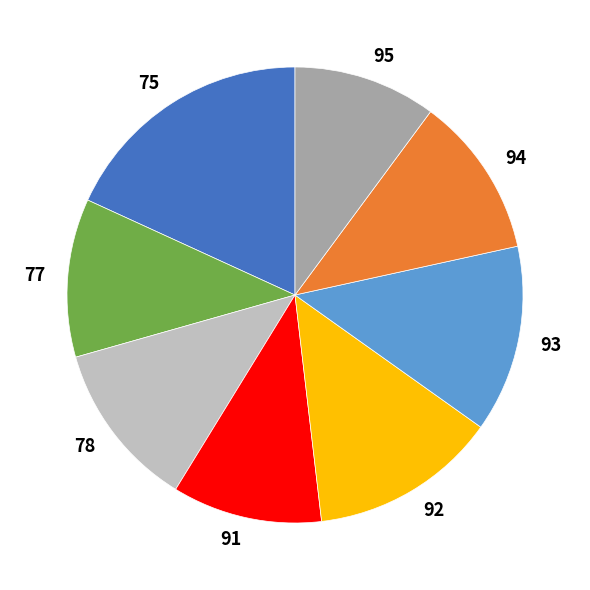

Is it true that 95 is 18% of the pie?

False